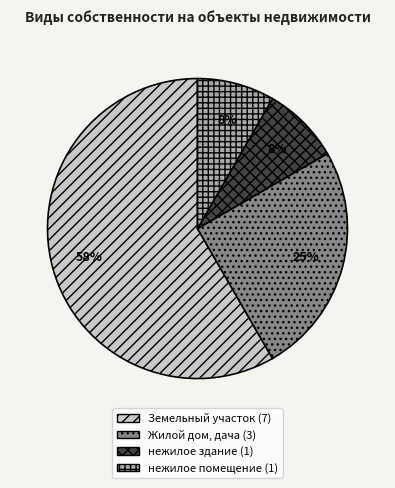

Is there a majority slice in this chart?

Yes